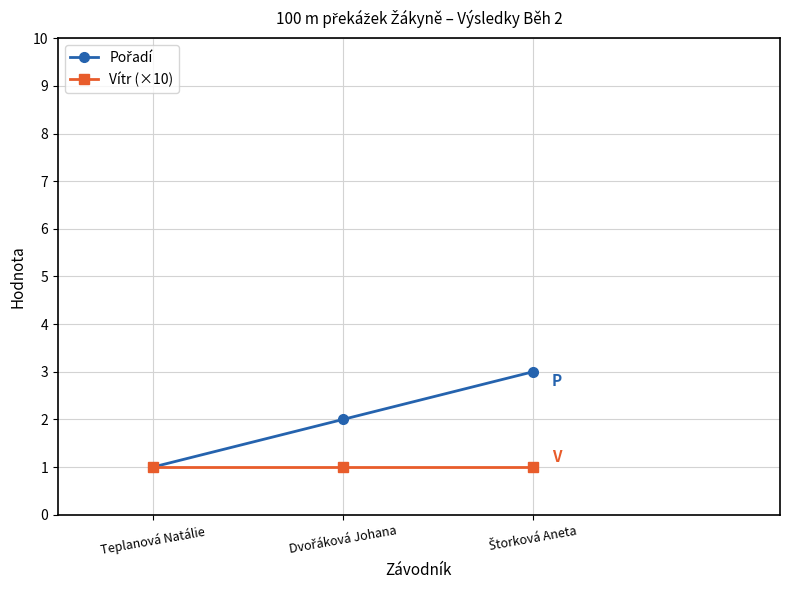

The Vítr (×10) series shows 1 at Teplanová Natálie. True or false?

True